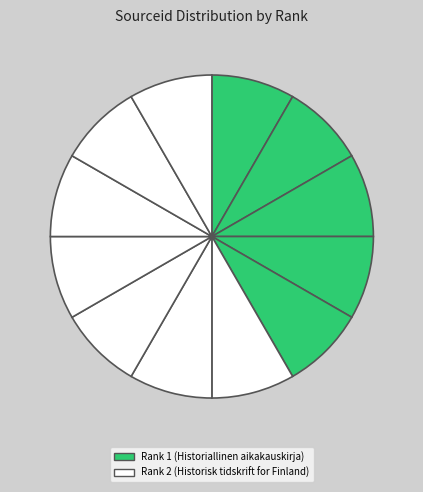

How many segments does this pie chart have?

12